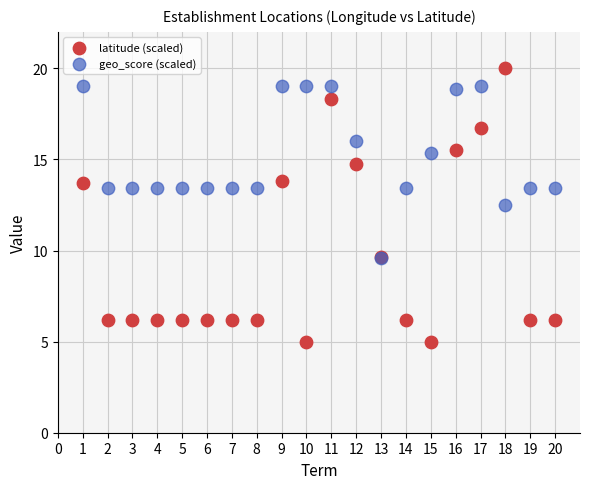

In the latitude (scaled) series, what Y value is closest to 12?

13.7